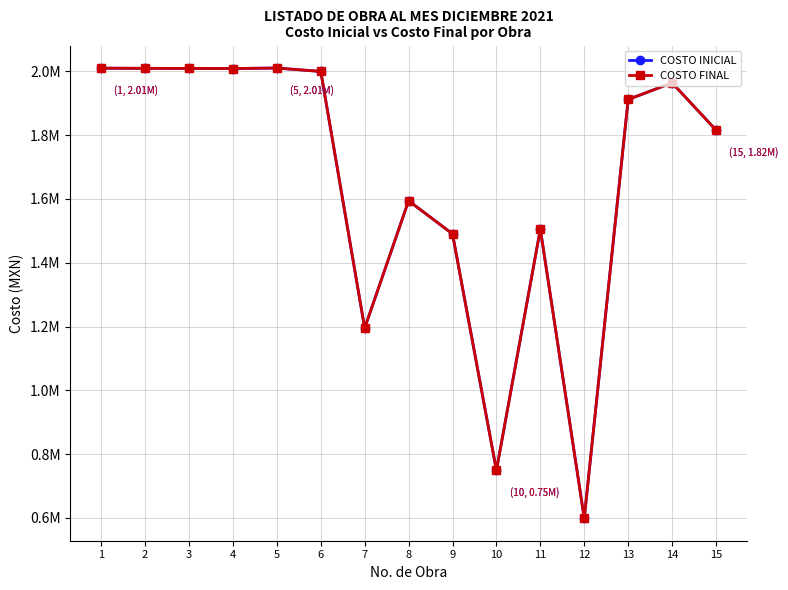

Is this an area chart (filled region under the line)?

No